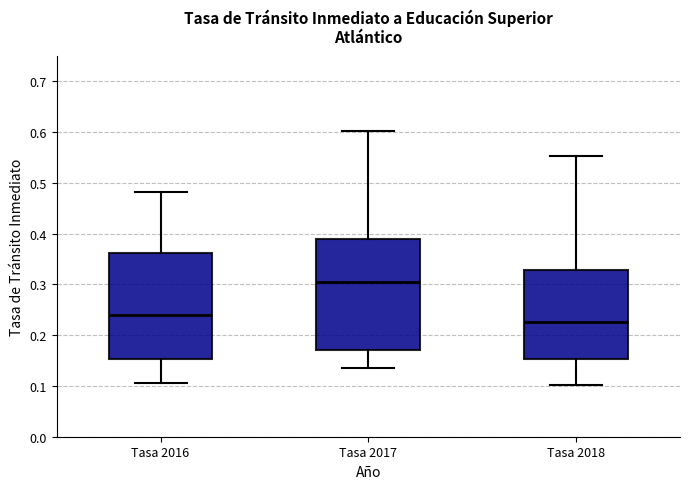

Comparing the boxes themselves (not the whiskers), which one is the tallest?

Tasa 2017